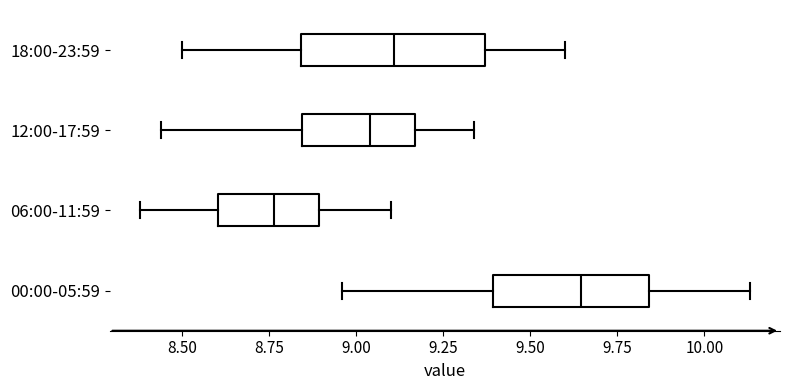

Reading bottom to top, transcribe this box plot: for each box, give where its median line is, the range the box spans, and where its two whiskers end, as read against the x-axis. The values are not printed on the chart, so give them approximately, as read against the axis.

00:00-05:59: median 9.65, box 9.40 to 9.85, whiskers 8.95 to 10.15
06:00-11:59: median 8.75, box 8.60 to 8.90, whiskers 8.40 to 9.10
12:00-17:59: median 9.05, box 8.85 to 9.15, whiskers 8.45 to 9.35
18:00-23:59: median 9.10, box 8.85 to 9.35, whiskers 8.50 to 9.60